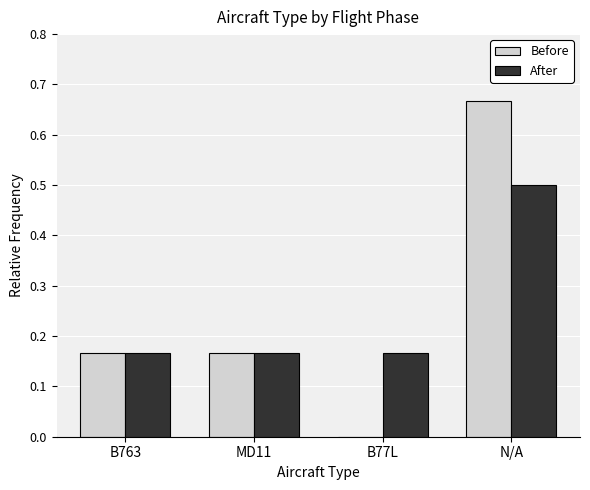

At which category is the sum across all series the highest?

N/A